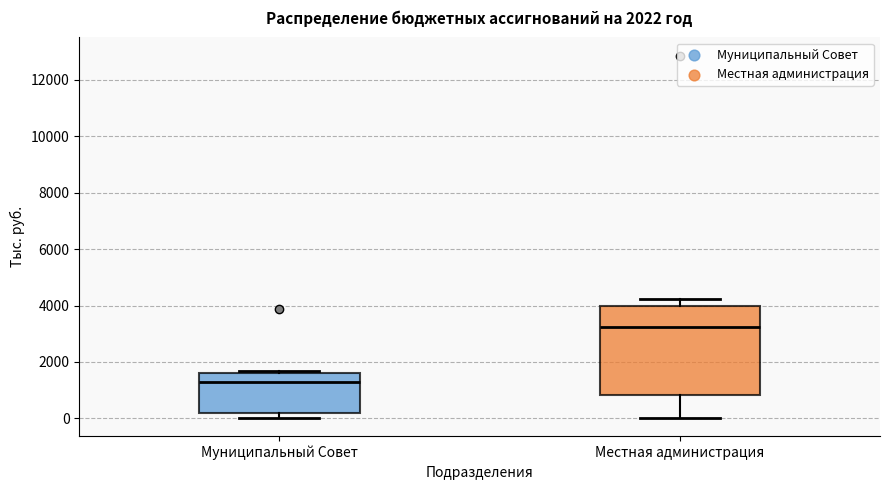

Comparing the boxes themselves (not the whiskers), which one is the tallest?

Местная администрация